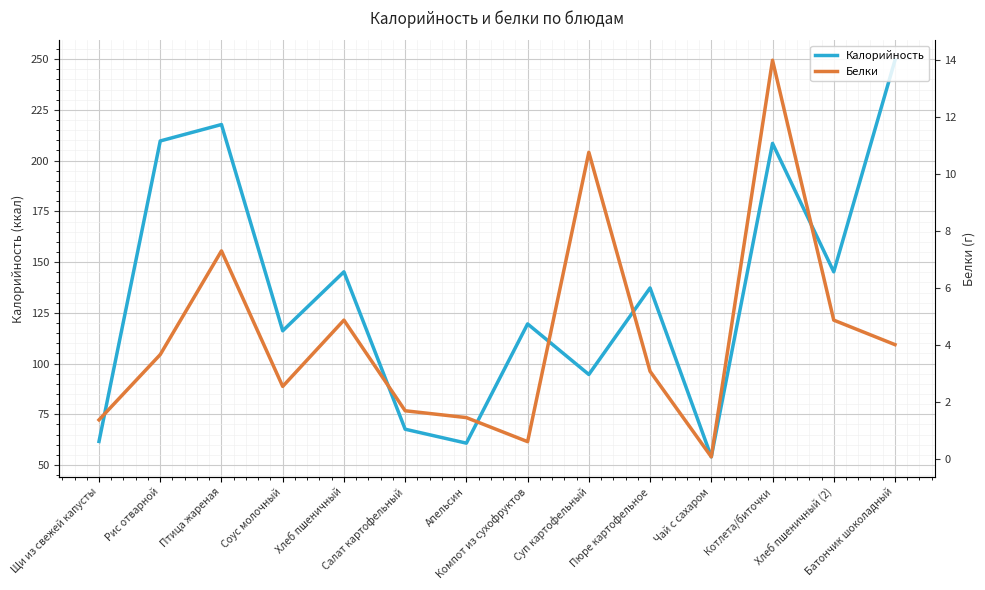

True or false: Белки has a value of 4.0 at Батончик шоколадный.

True